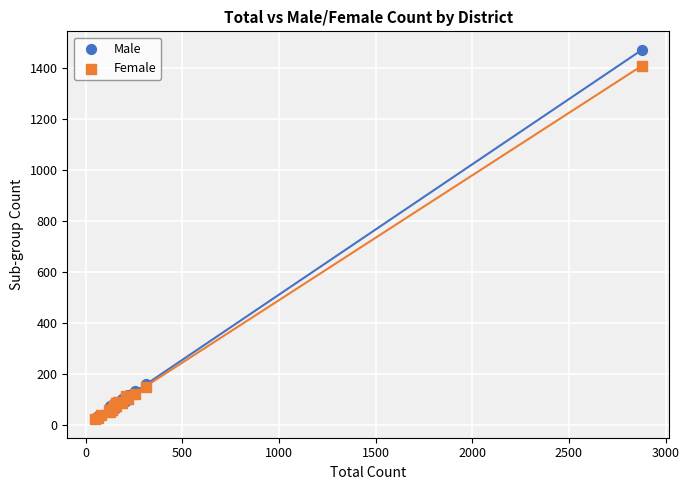

Which series reaches the maximum Y coordinate?

Male